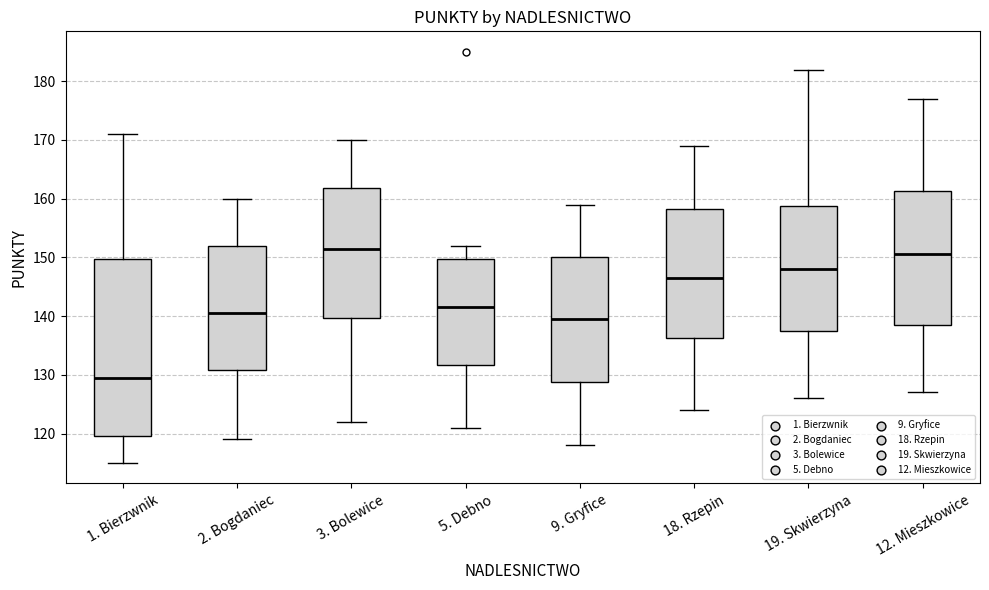

Which box has the highest median line?

3. Bolewice